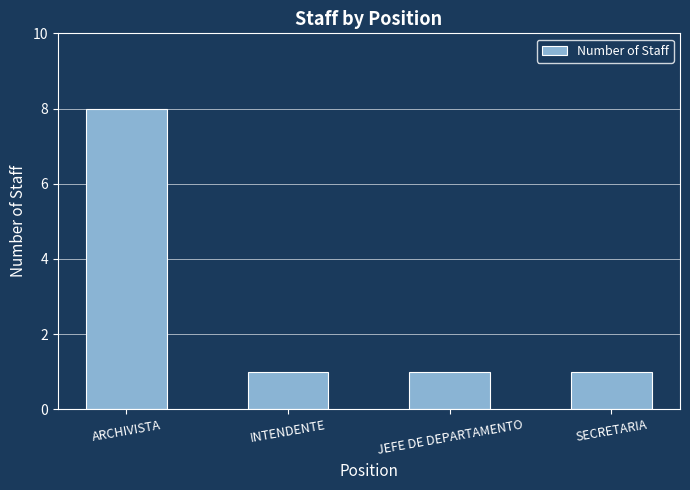

What is the change in value from ARCHIVISTA to INTENDENTE?

-7